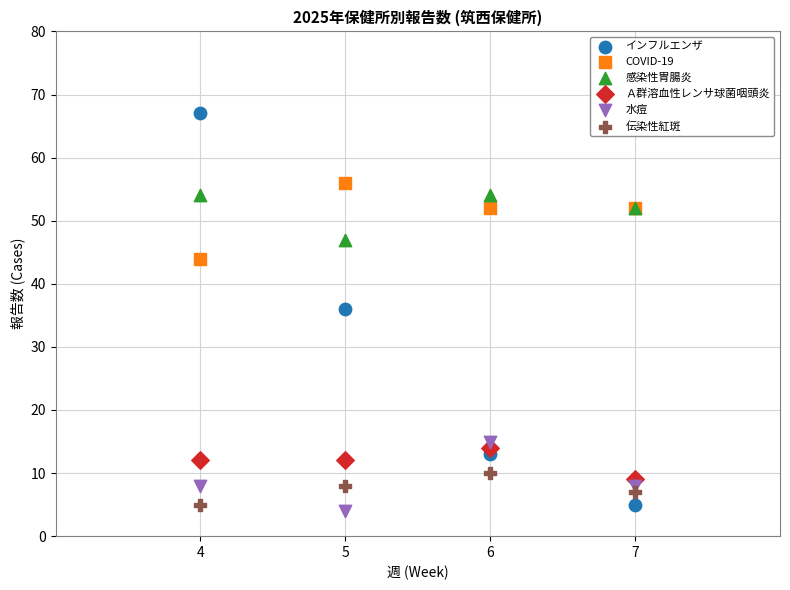

Across all series, what Y value is closest to 35?

36